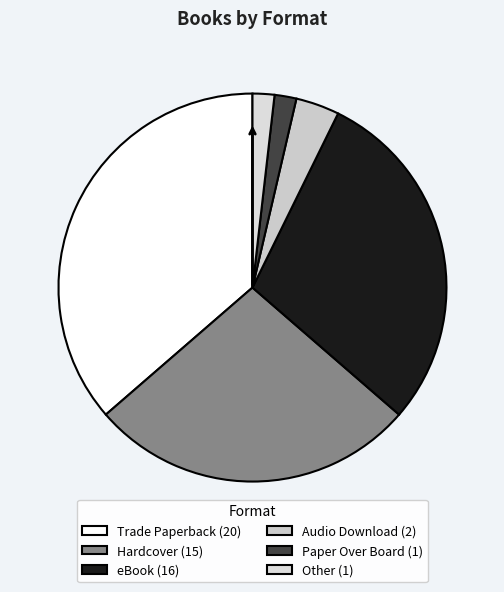

Does eBook represent more than half of the total?

No